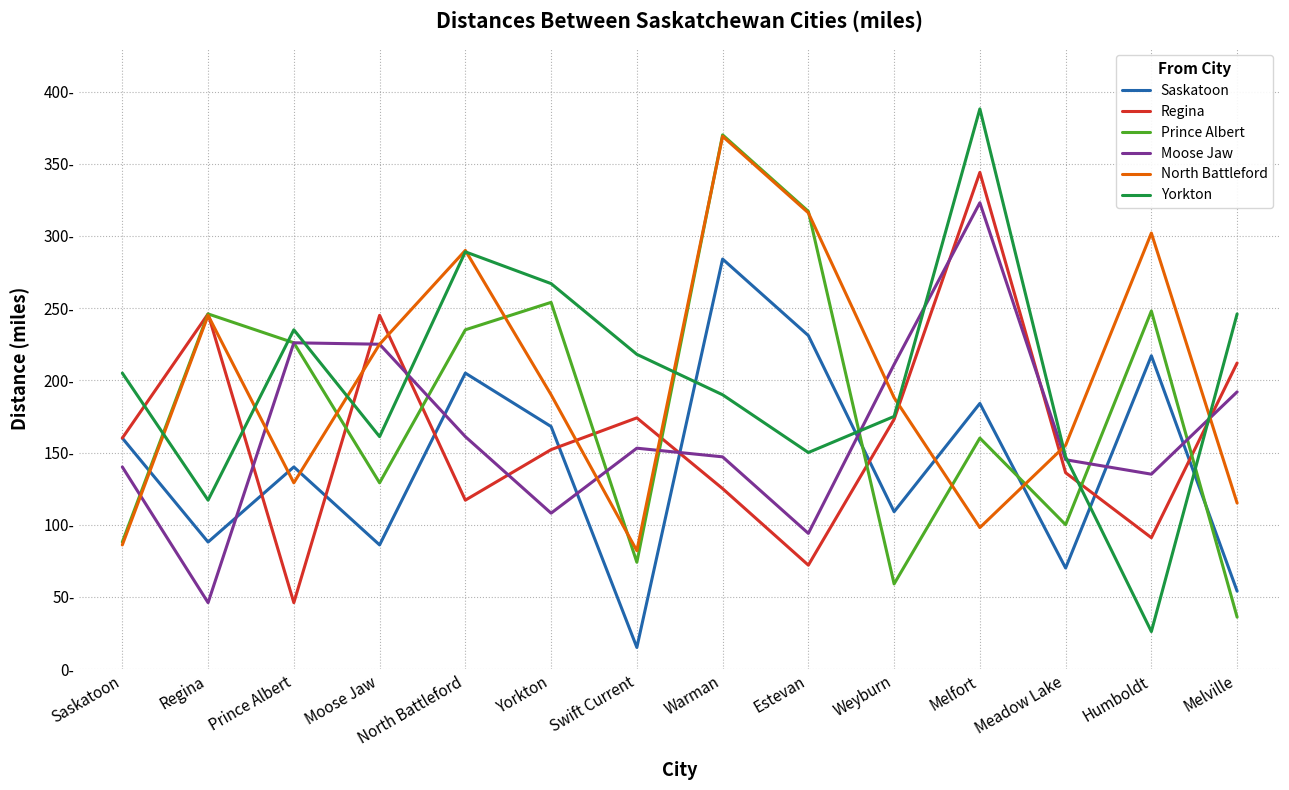

Is this an area chart (filled region under the line)?

No